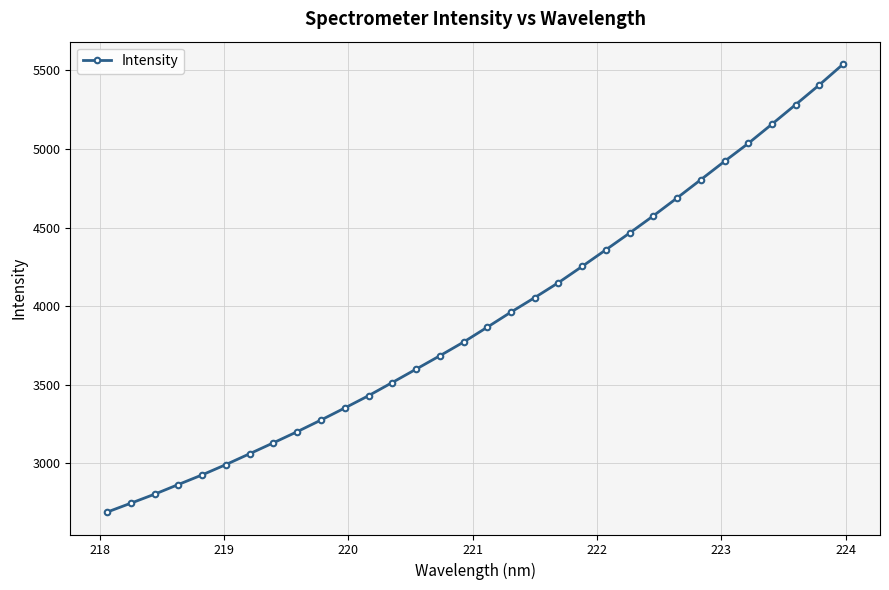

What is the difference between the second highest and second lowest values?

2663.4